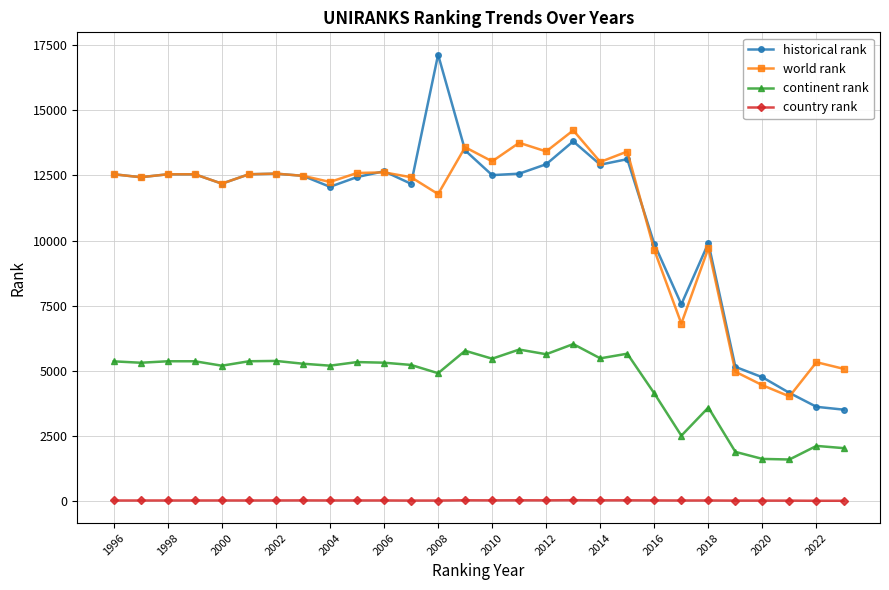

Which series has the widest spread of values?

historical rank